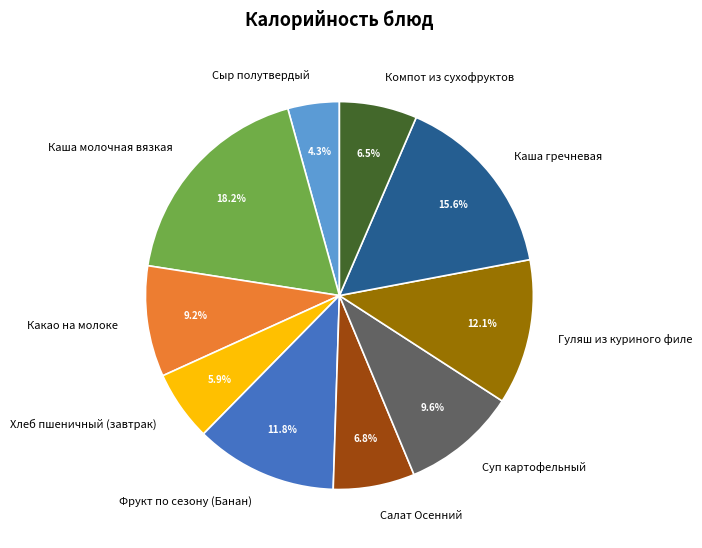

Count the number of slices in the pie.

10